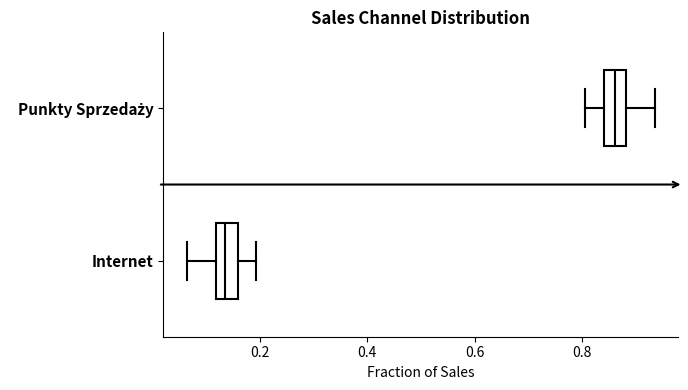

Reading bottom to top, read every box against the x-axis: the position of its median line, the range the box covers, and the ends of its whiskers. The values are not printed on the chart, so give them approximately, as read against the axis.

Internet: median 0.14, box 0.12 to 0.16, whiskers 0.06 to 0.20
Punkty Sprzedaży: median 0.86, box 0.84 to 0.88, whiskers 0.80 to 0.94